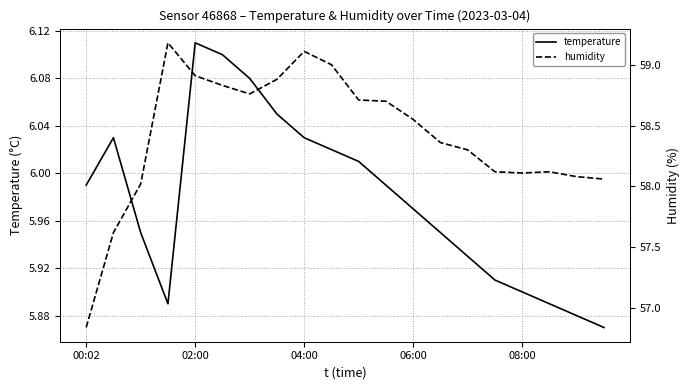

True or false: temperature has a value of 5.9 at 08:00.

True